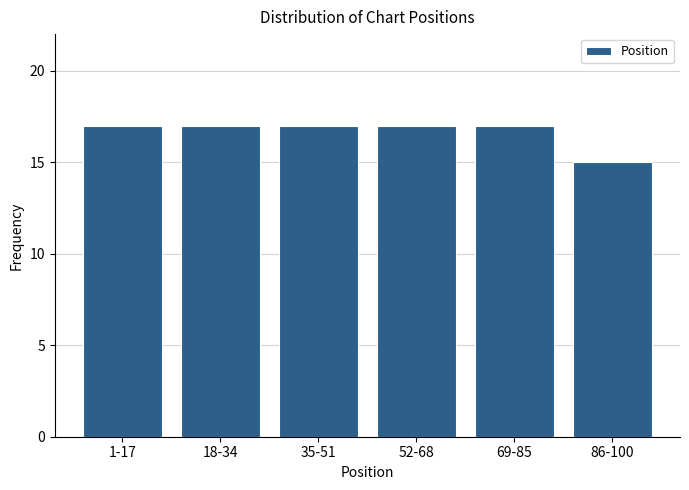

Reading right to left, transcribe all the data shown in this chart.

15	17	17	17	17	17